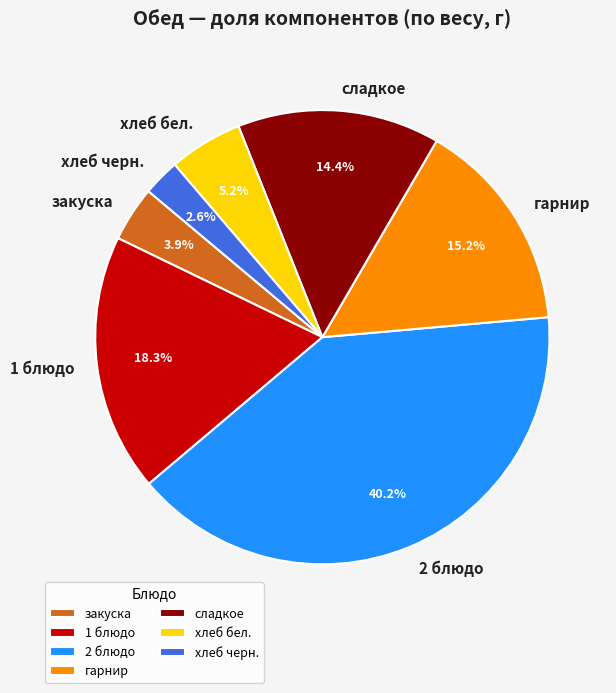

True or false: сладкое accounts for 2% of the total.

False